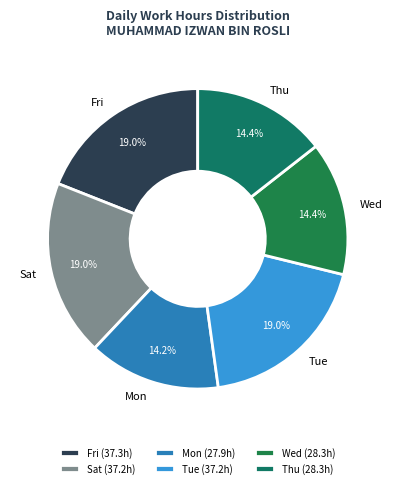

Count the number of slices in the pie.

6